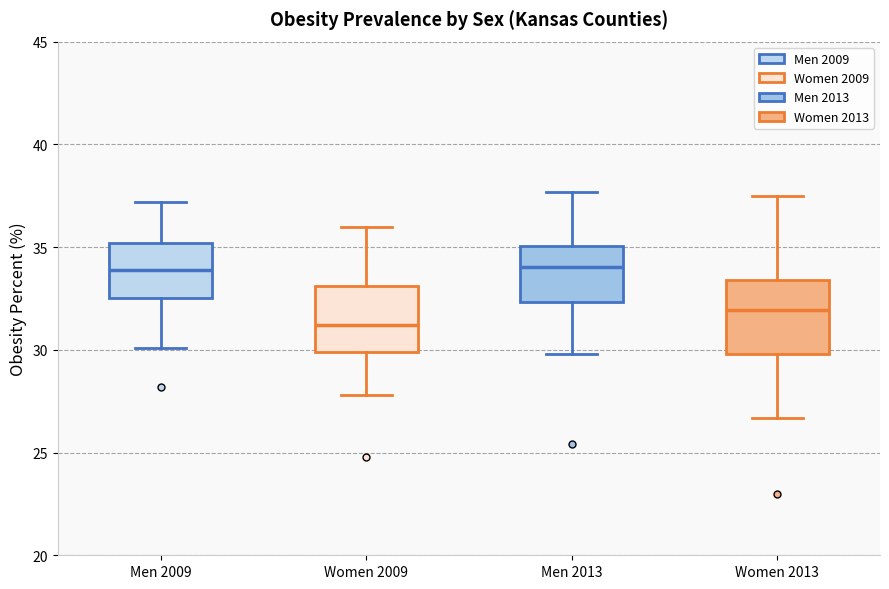

Which box's median line is the lowest?

Women 2009